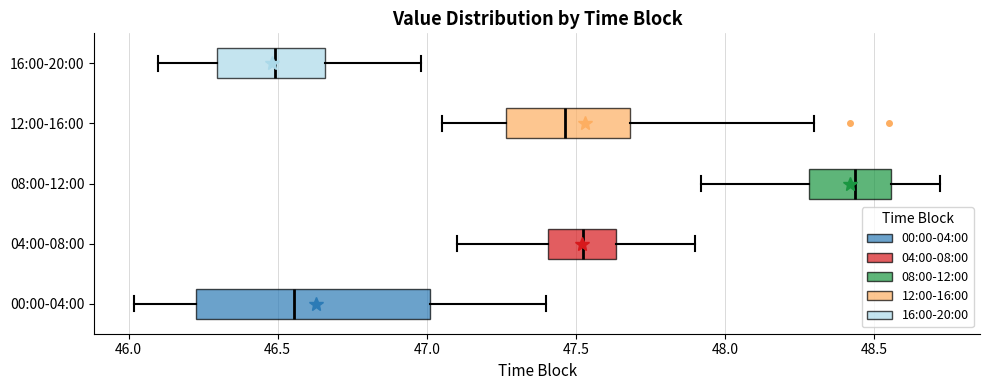

Where does the left whisker of the box for 04:00-08:00 end on the x-axis? The values are not printed on the chart, so give them approximately, as read against the axis.

47.10